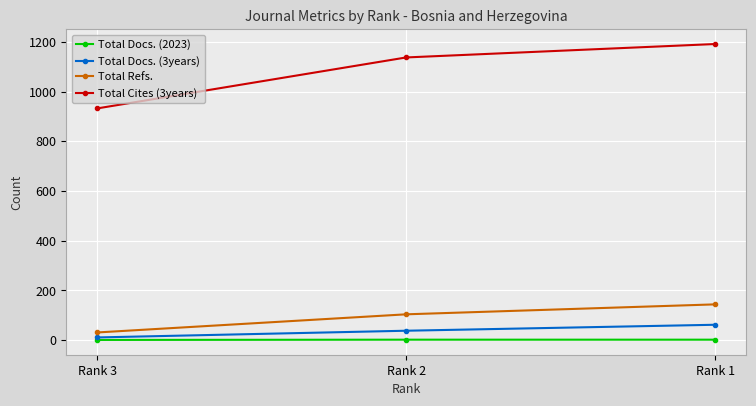

What is the maximum value for Total Cites (3years)?

1191